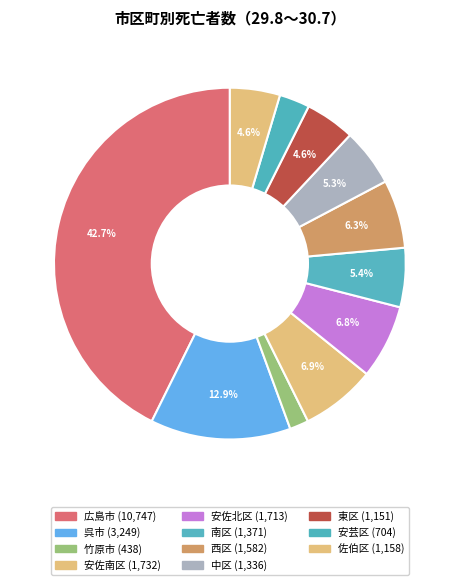

To the nearest percent, what is the difference between the largest and smallest slice percentages?

41%